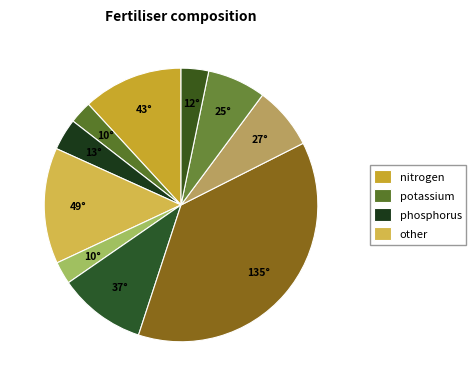

Count the number of slices in the pie.

10